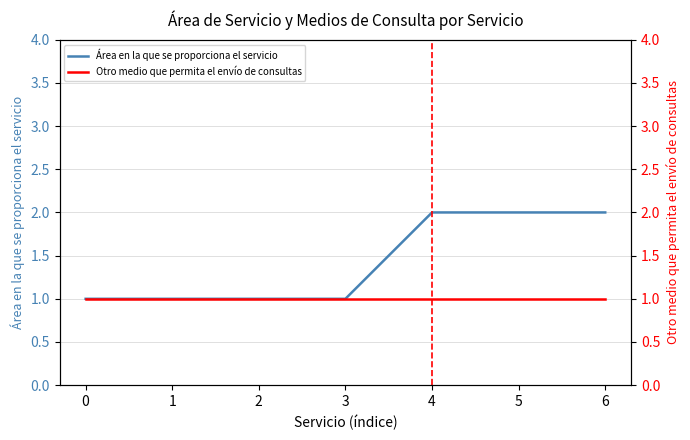

The value of Otro medio que permita el envío de consultas at 1 is 2. True or false?

False